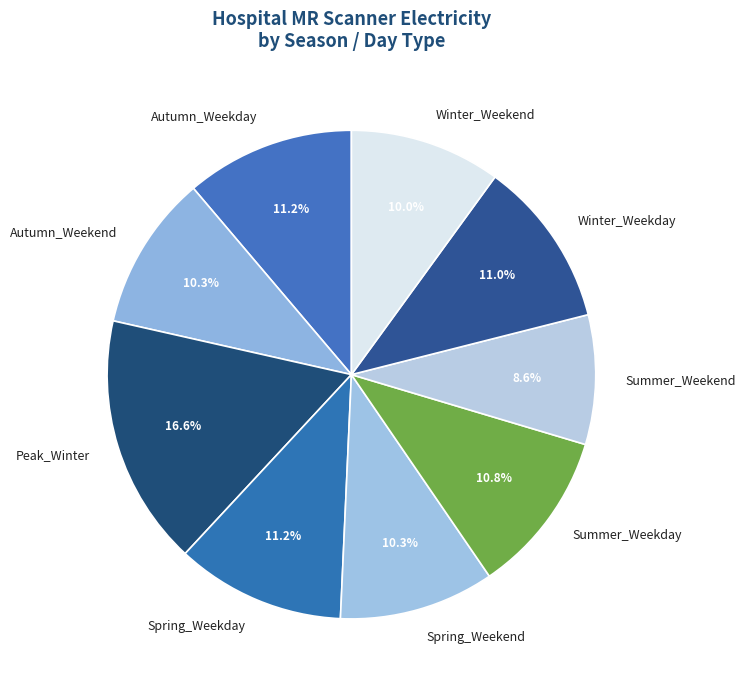

Combined, what portion of the pie is Peak_Winter and Spring_Weekend?

26.9%